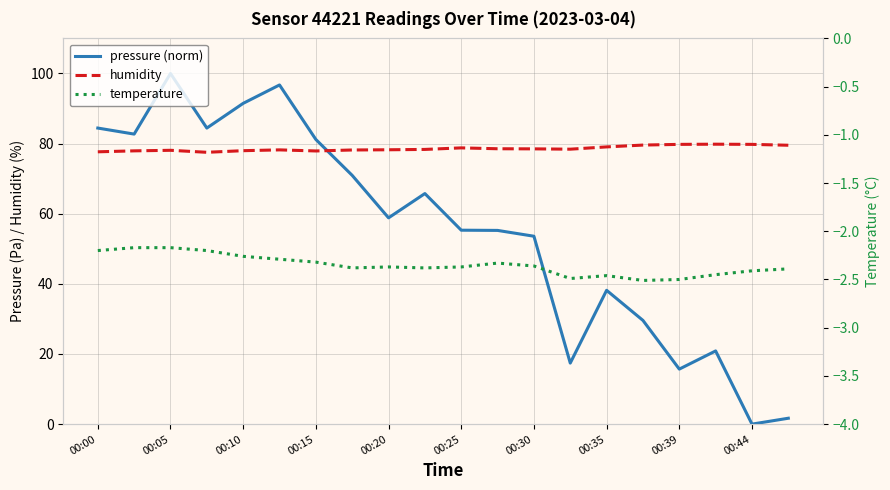

What is the approximate value of humidity at 00:05?

78.1